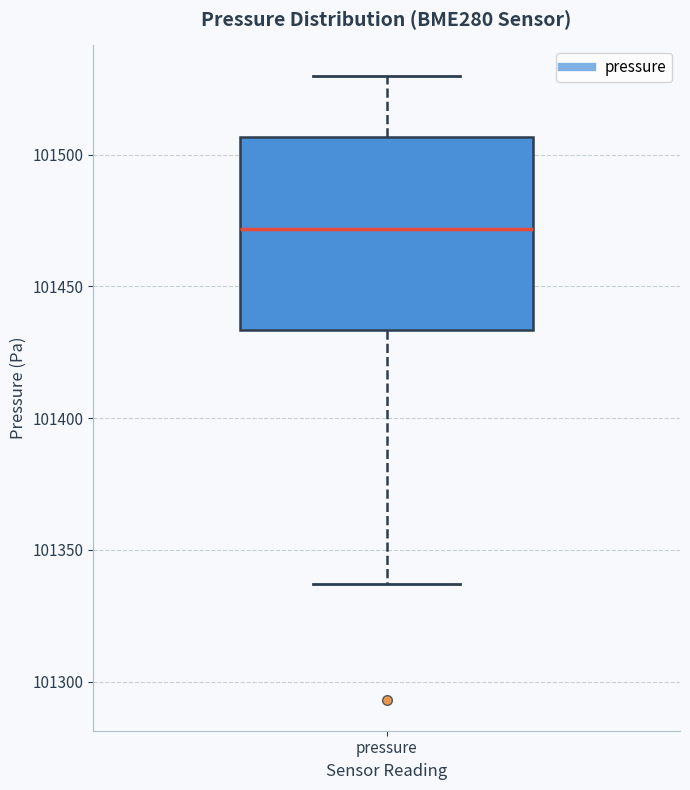

Where is the upper edge of the box for pressure on the y-axis? The values are not printed on the chart, so give them approximately, as read against the axis.

101505